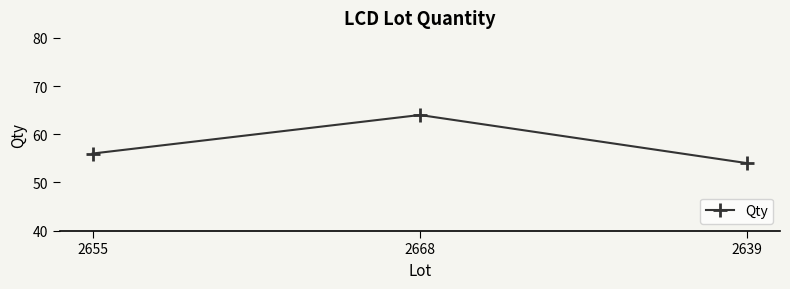

Between 2639 and 2668, which is larger?

2668